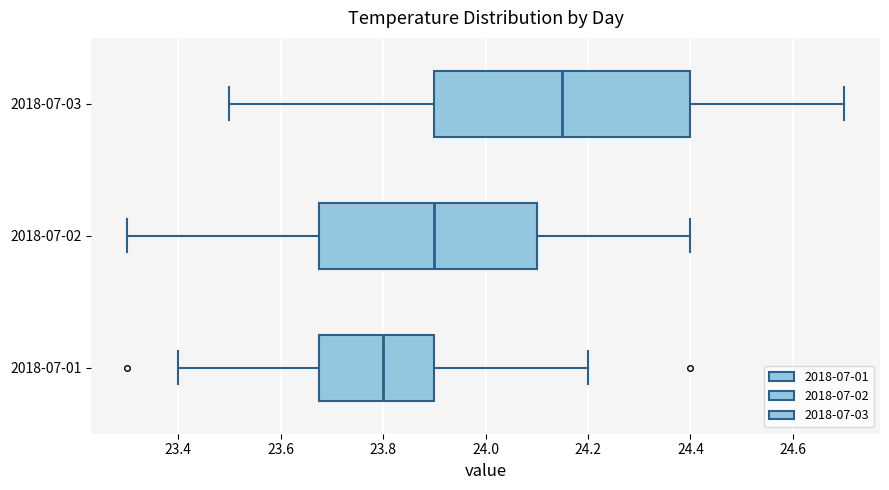

Where does the median line of the box for 2018-07-02 sit on the x-axis? The values are not printed on the chart, so give them approximately, as read against the axis.

23.90